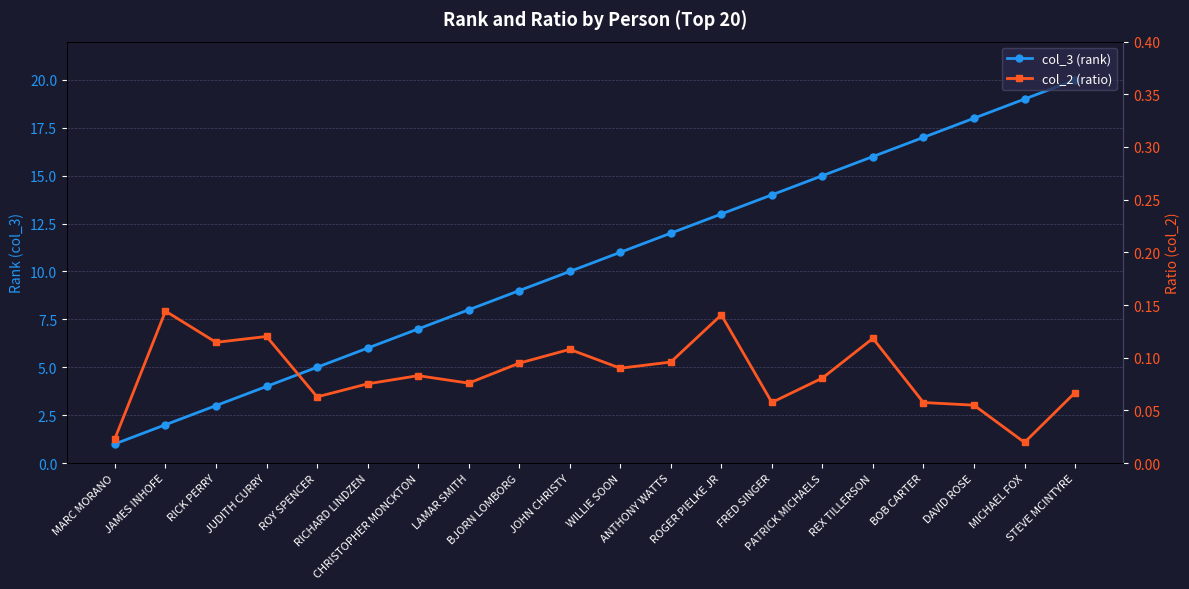

The value of col_2 (ratio) at MARC MORANO is 0.0. True or false?

False